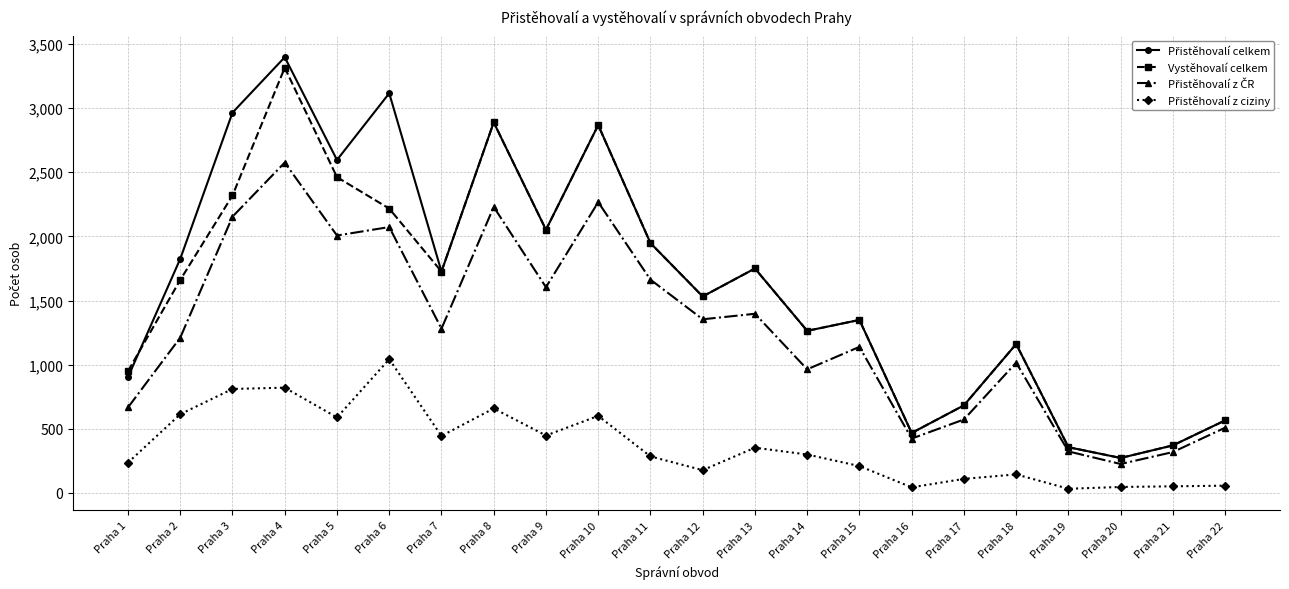

True or false: Vystěhovalí celkem has more than 2 points higher than both neighbors.

True